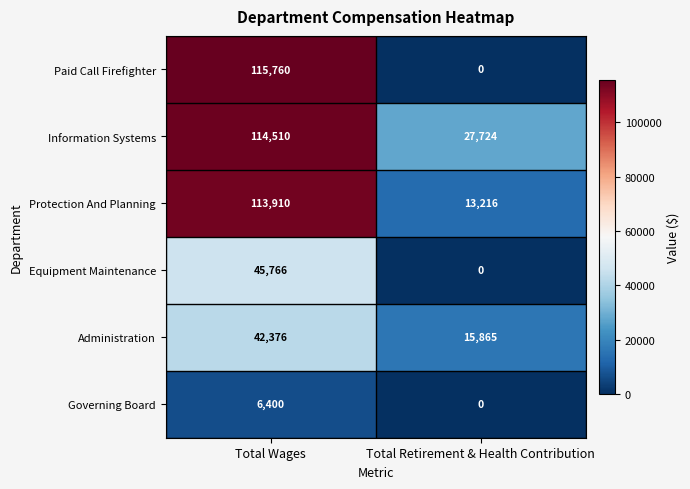

What is the greatest value displayed?

115760